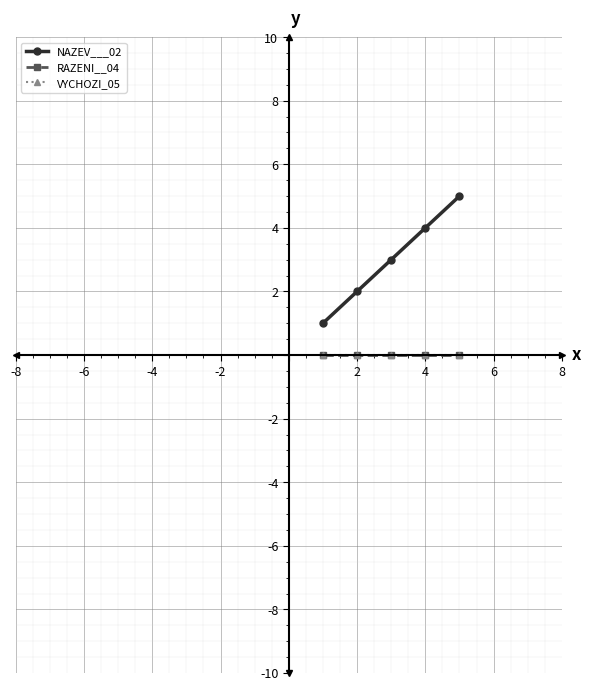

What is the difference between the second highest and second lowest values in the NAZEV___02 series?

2